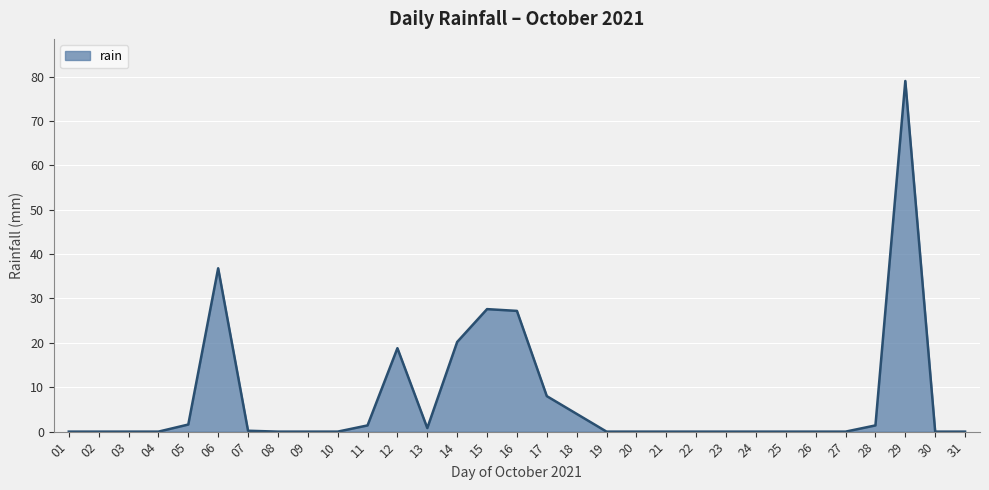

What is the change in value from 09 to 13?

+0.8